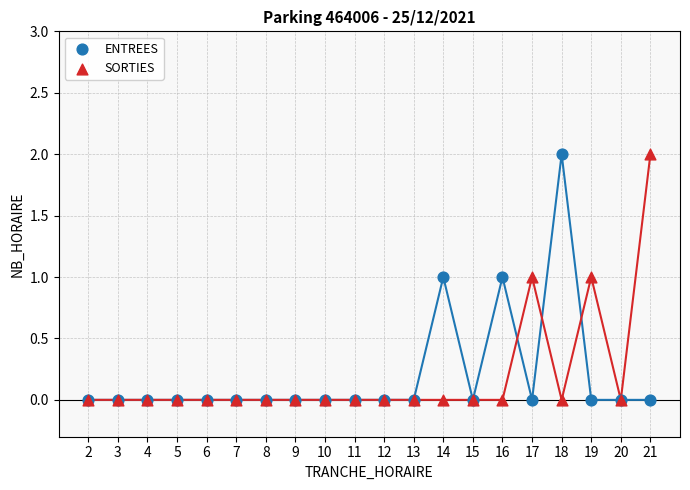

What are all the series names shown in the legend?

ENTREES, SORTIES